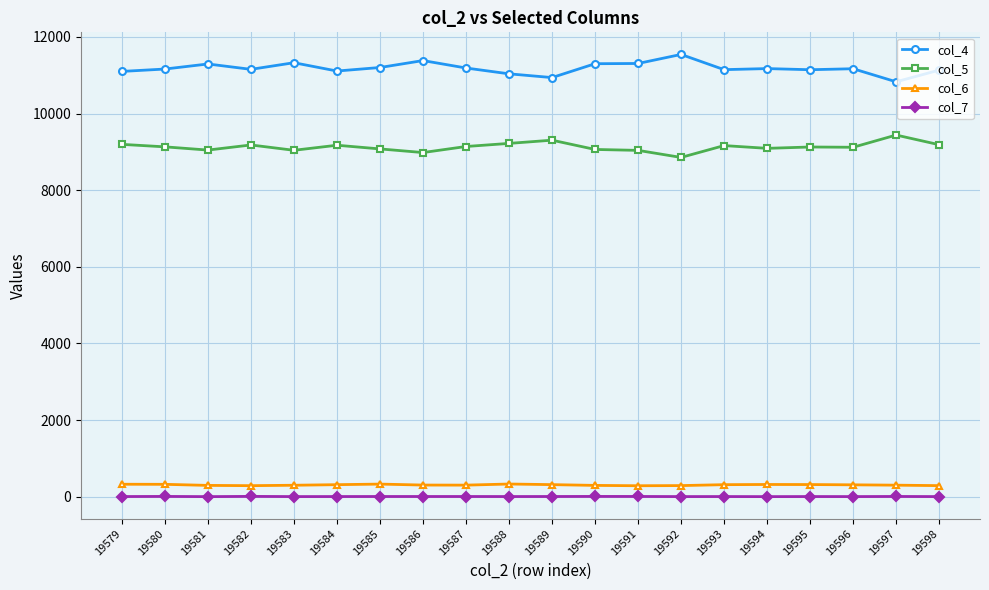

At how many categories does at least one series exceed 501?

20